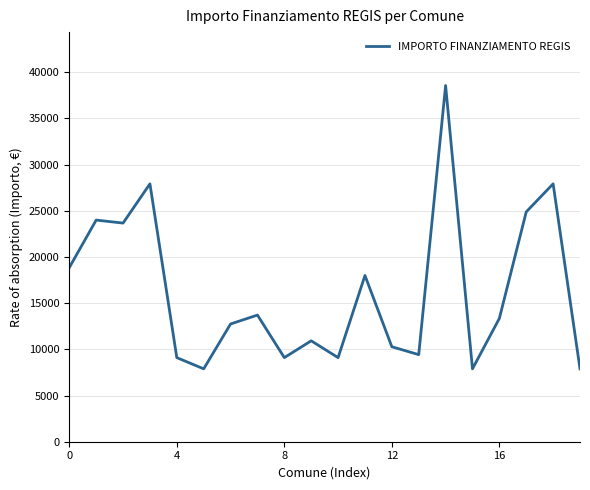

What is the difference between the maximum and minimum values?

30674